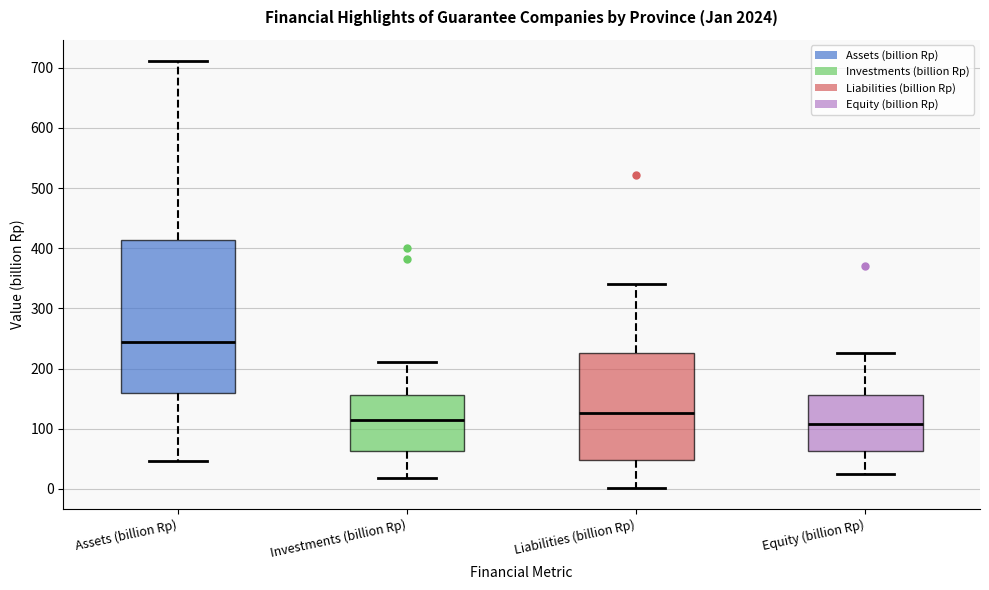

Reading left to right, read every box against the y-axis: the position of its median line, the range the box covers, and the ends of its whiskers. The values are not printed on the chart, so give them approximately, as read against the axis.

Assets (billion Rp): median 240, box 160 to 410, whiskers 50 to 710
Investments (billion Rp): median 120, box 60 to 160, whiskers 20 to 210
Liabilities (billion Rp): median 130, box 50 to 230, whiskers 0 to 340
Equity (billion Rp): median 110, box 60 to 160, whiskers 20 to 230